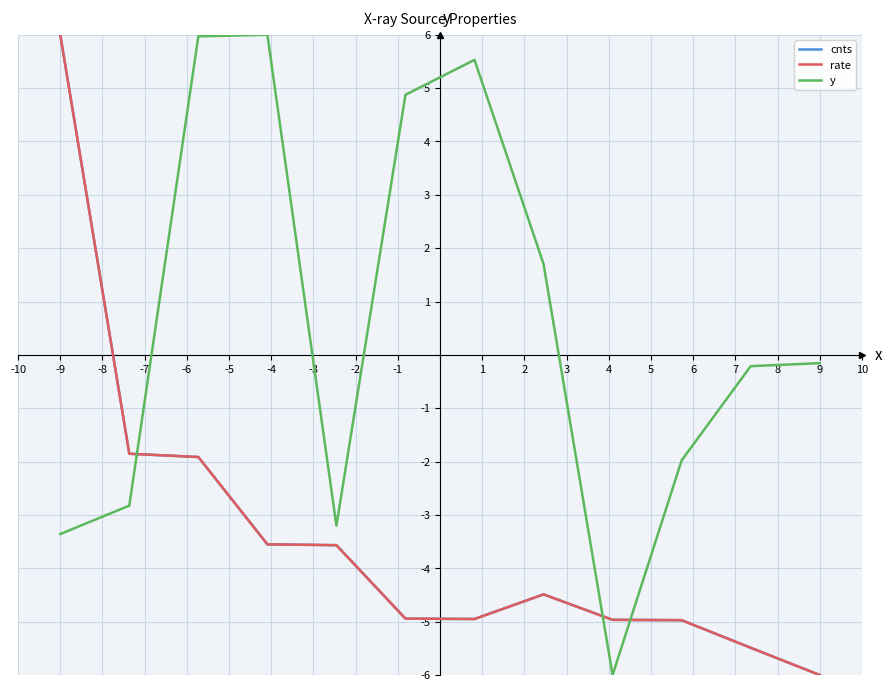

How many intersections are there between y and rate?

3